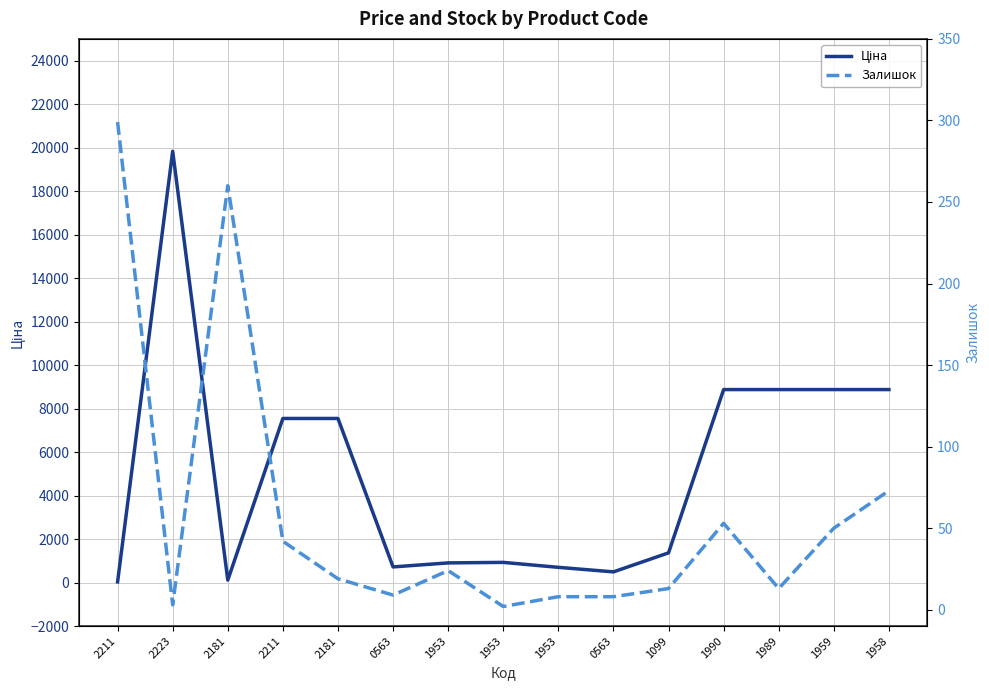

How many distinct data groups are displayed?

2